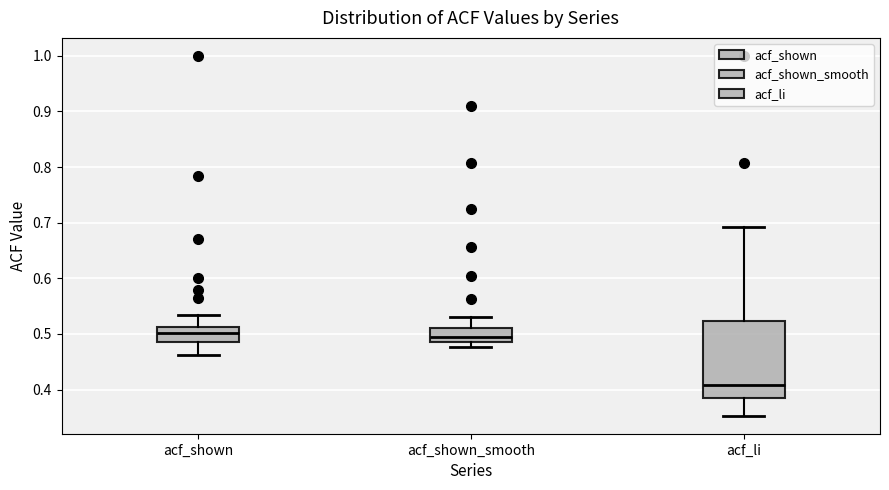

Comparing the boxes themselves (not the whiskers), which one is the tallest?

acf_li